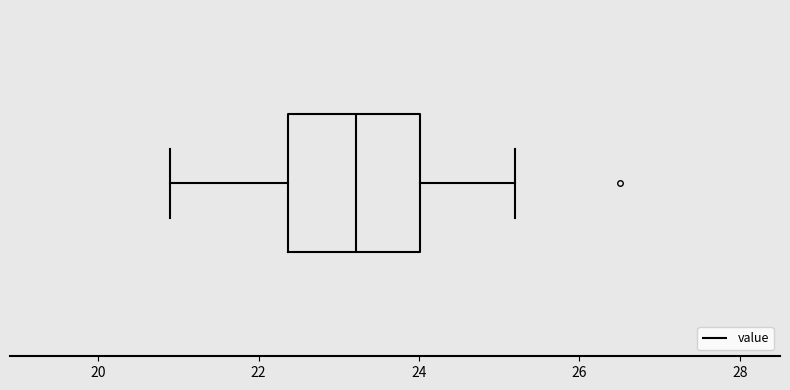

Transcribe this box plot: give where the median line is, the range the box spans, and where the two whiskers end, as read against the x-axis. The values are not printed on the chart, so give them approximately, as read against the axis.

median 23.2, box 22.4 to 24.0, whiskers 21.0 to 25.2